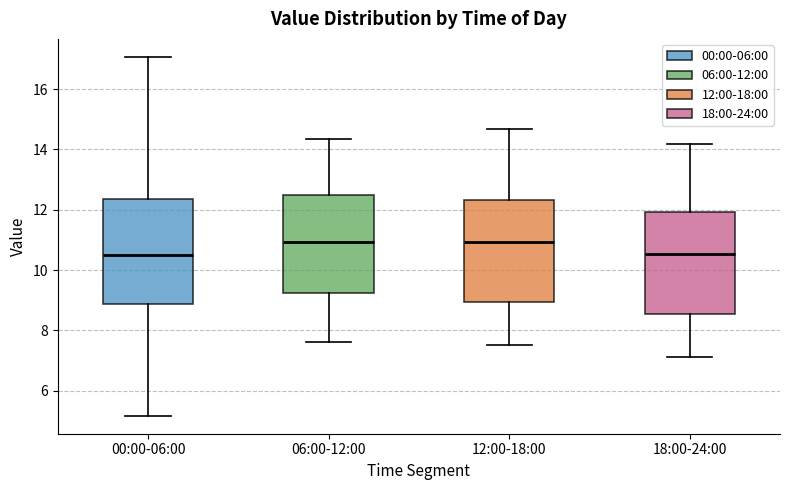

Reading left to right, read every box against the y-axis: the position of its median line, the range the box covers, and the ends of its whiskers. The values are not printed on the chart, so give them approximately, as read against the axis.

00:00-06:00: median 10.4, box 8.8 to 12.4, whiskers 5.2 to 17.0
06:00-12:00: median 11.0, box 9.2 to 12.4, whiskers 7.6 to 14.4
12:00-18:00: median 11.0, box 9.0 to 12.4, whiskers 7.6 to 14.6
18:00-24:00: median 10.6, box 8.6 to 12.0, whiskers 7.2 to 14.2